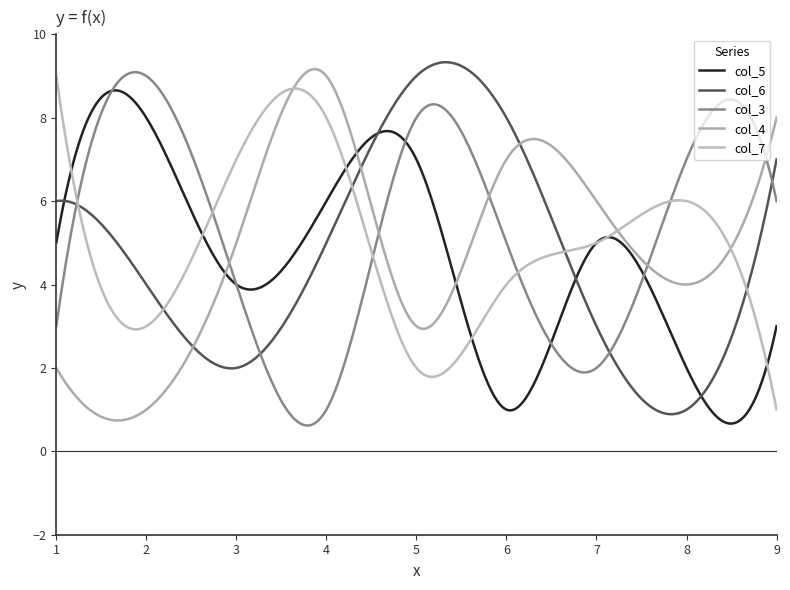

What are all the series names shown in the legend?

col_5, col_6, col_3, col_4, col_7